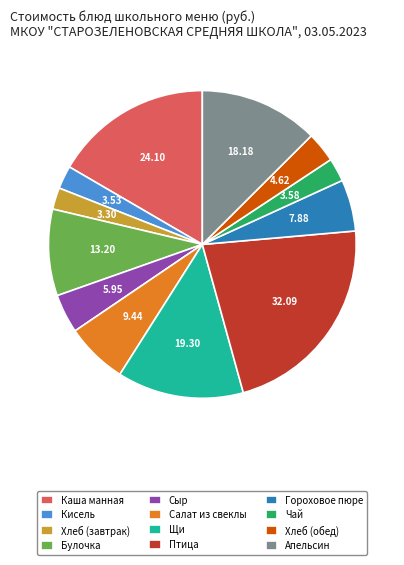

Which slice is the largest?

Птица